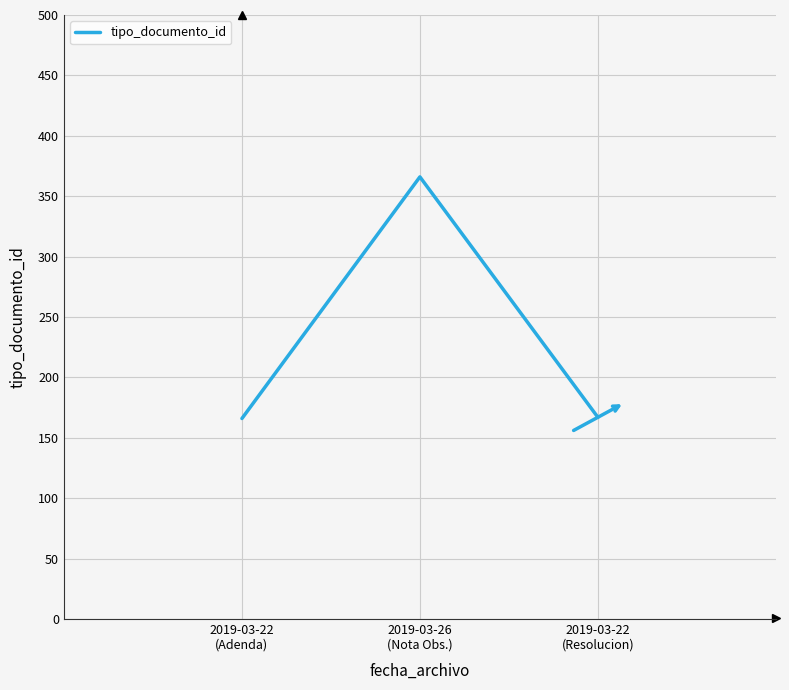

Is it true that the value at 2019-03-22
(Adenda) is 166?

True